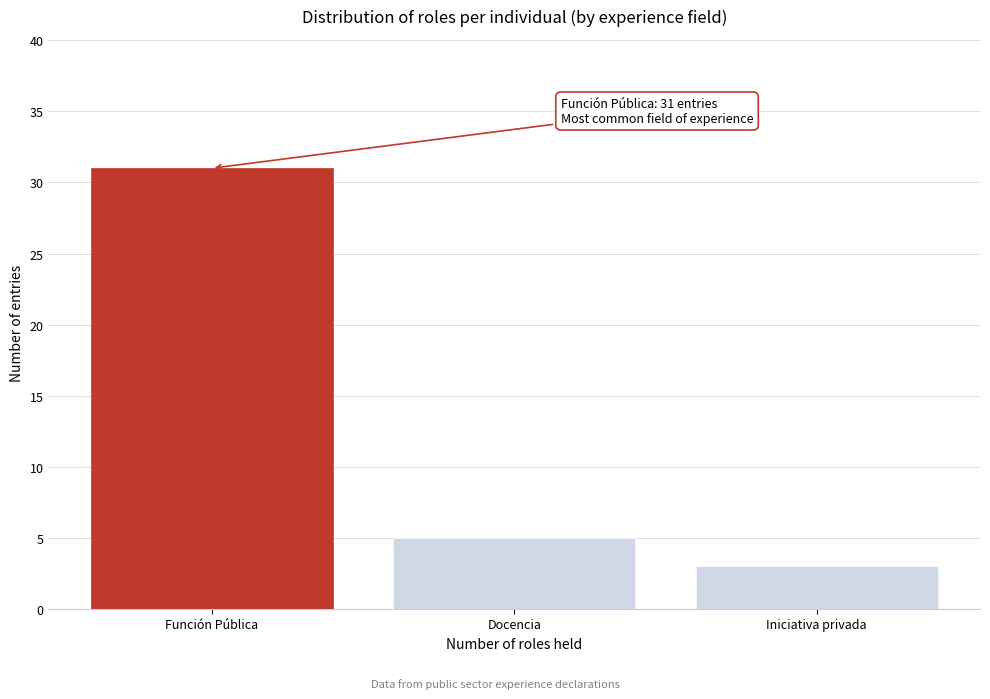

Reading left to right, list all the values displayed in this chart.

Función Pública=31	Docencia=5	Iniciativa privada=3